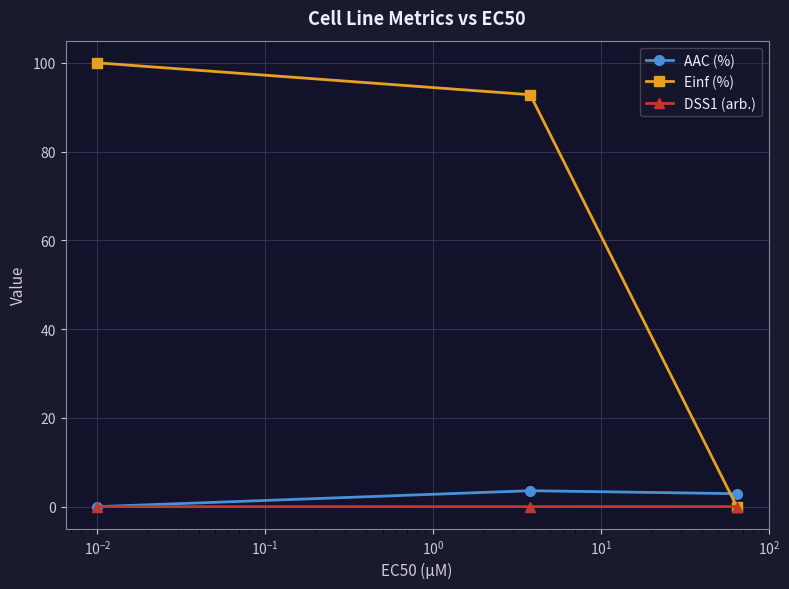

Which series has the largest total across all categories?

Einf (%)